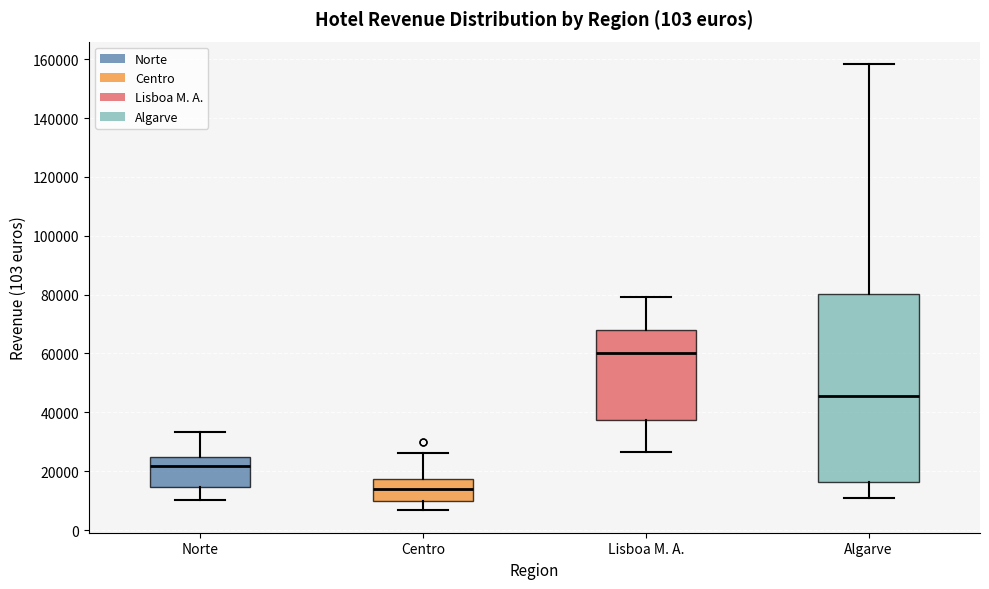

Which box's median line is the highest?

Lisboa M. A.